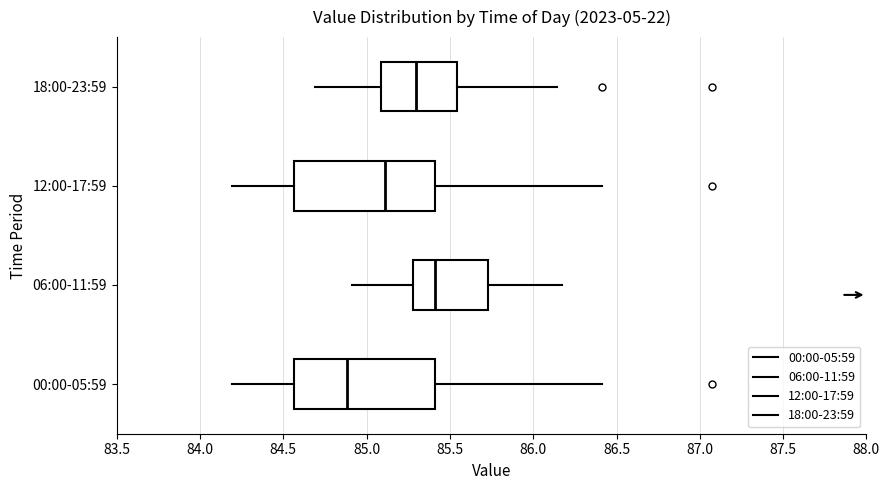

Where does the left whisker of the box for 18:00-23:59 end on the x-axis? The values are not printed on the chart, so give them approximately, as read against the axis.

84.70